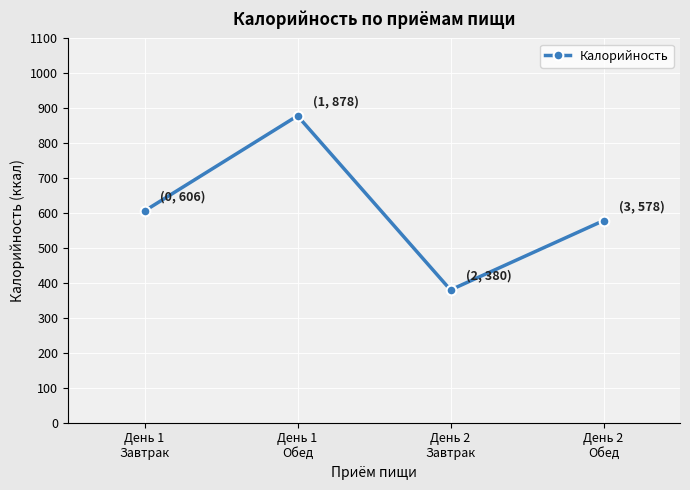

What is the sum of the values at День 2
Завтрак and День 1
Обед?

1258.5